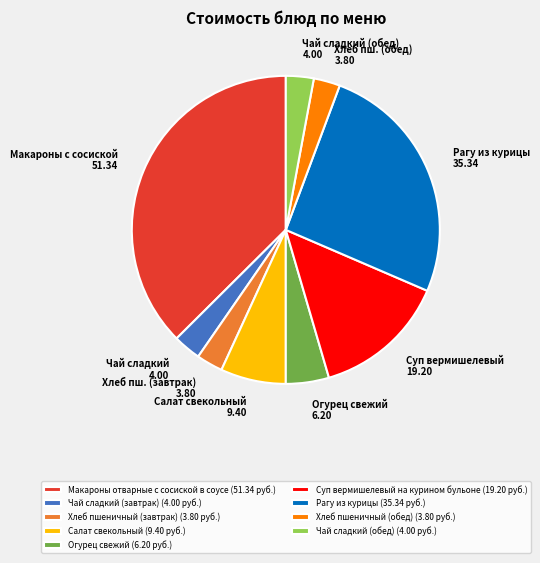

Is it true that Огурец свежий 6.20 is 13% of the pie?

False